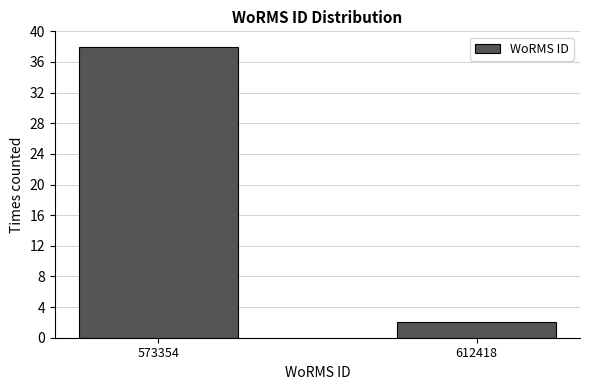

Reading left to right, what are all the values shown in this chart?

38	2